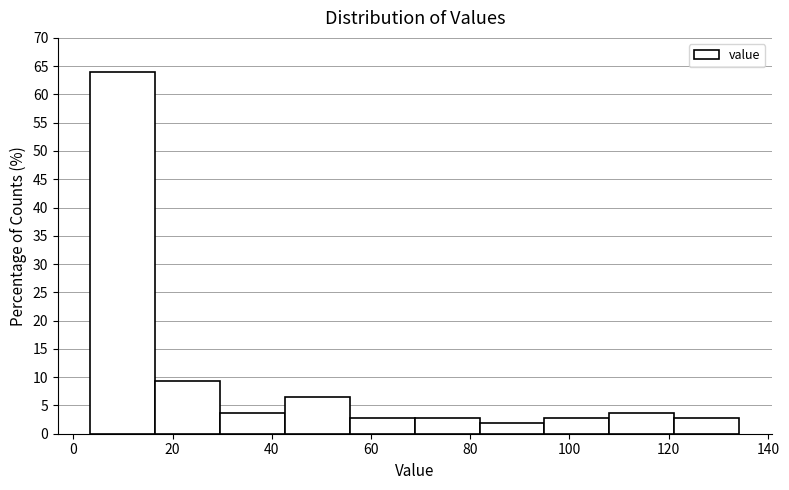

Which range on the x-axis has the tallest bar?

4 to 16